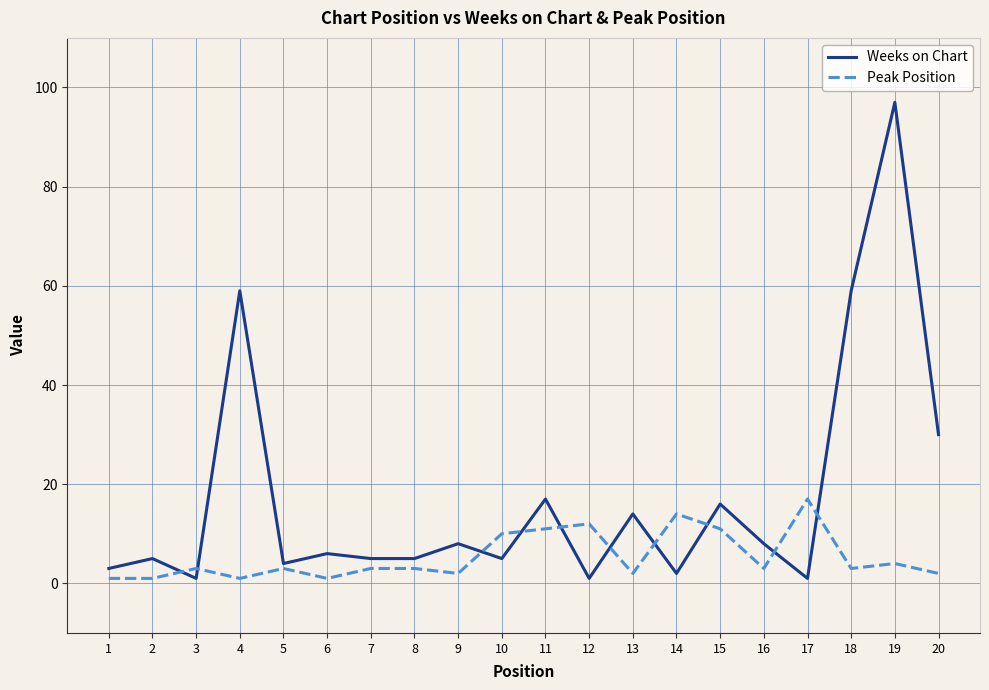

Between 10 and 17, which series saw the biggest shift?

Peak Position